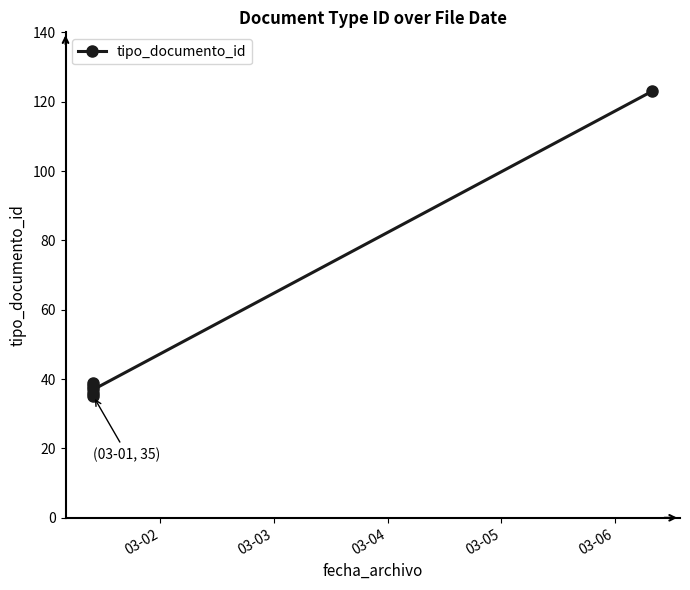

What is the difference between the second highest and second lowest values?

3